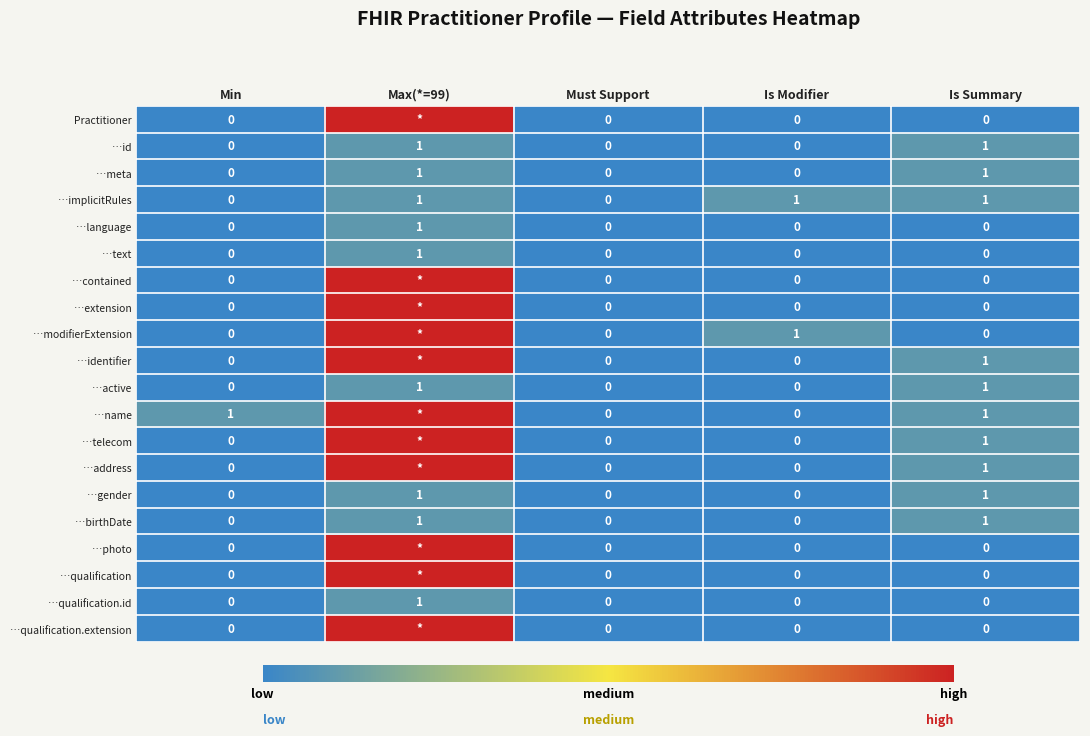

Count the …meta values in the range 0 to 1.

5